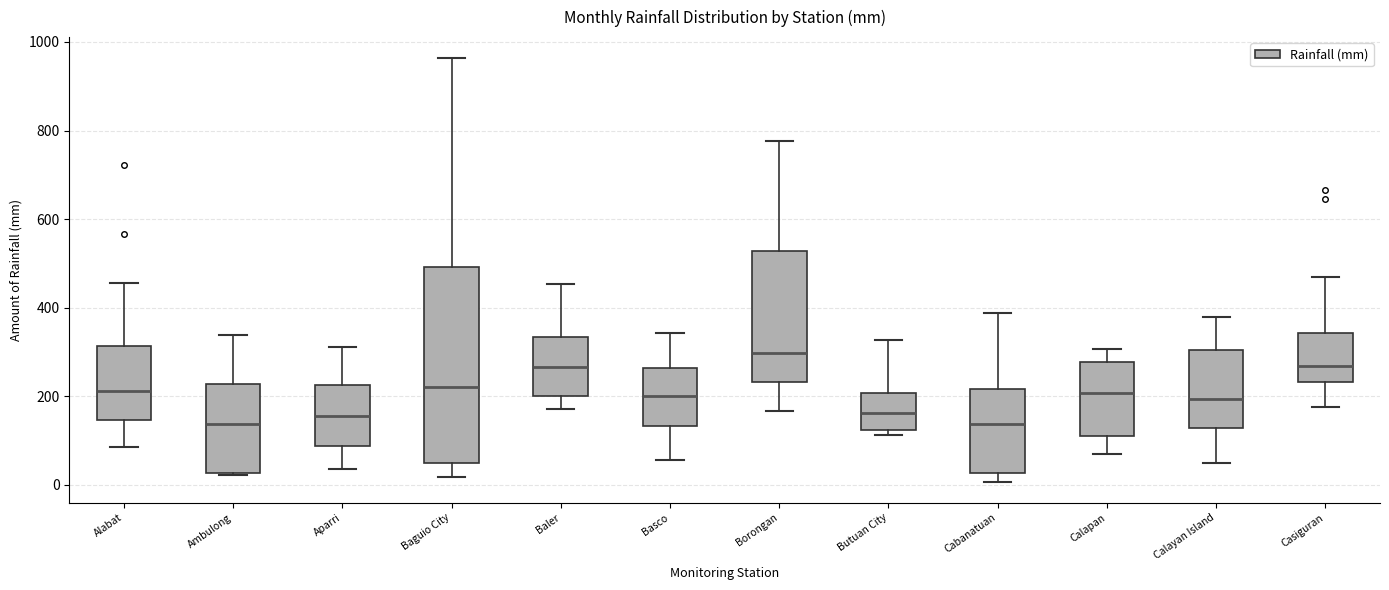

Reading left to right, read every box against the y-axis: the position of its median line, the range the box covers, and the ends of its whiskers. The values are not printed on the chart, so give them approximately, as read against the axis.

Alabat: median 220, box 140 to 320, whiskers 80 to 460
Ambulong: median 140, box 20 to 220, whiskers 20 to 340
Aparri: median 160, box 80 to 220, whiskers 40 to 300
Baguio City: median 220, box 40 to 500, whiskers 20 to 960
Baler: median 260, box 200 to 340, whiskers 160 to 460
Basco: median 200, box 140 to 260, whiskers 60 to 340
Borongan: median 300, box 240 to 520, whiskers 160 to 780
Butuan City: median 160, box 120 to 200, whiskers 120 (just below the box's lower edge) to 320
Cabanatuan: median 140, box 20 to 220, whiskers 0 to 380
Calapan: median 200, box 120 to 280, whiskers 60 to 300
Calayan Island: median 200, box 120 to 300, whiskers 40 to 380
Casiguran: median 260, box 240 to 340, whiskers 180 to 460